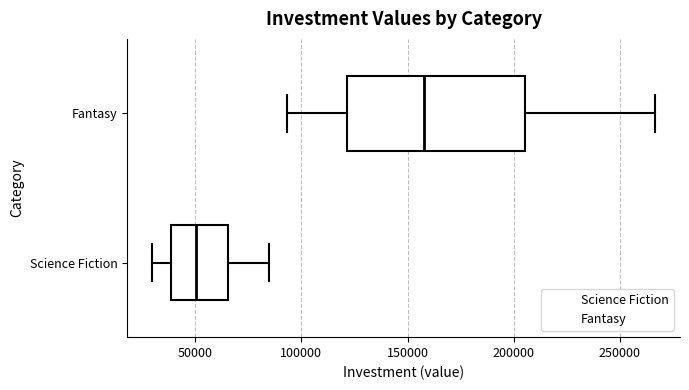

Where is the right edge of the box for Science Fiction on the x-axis? The values are not printed on the chart, so give them approximately, as read against the axis.

65000